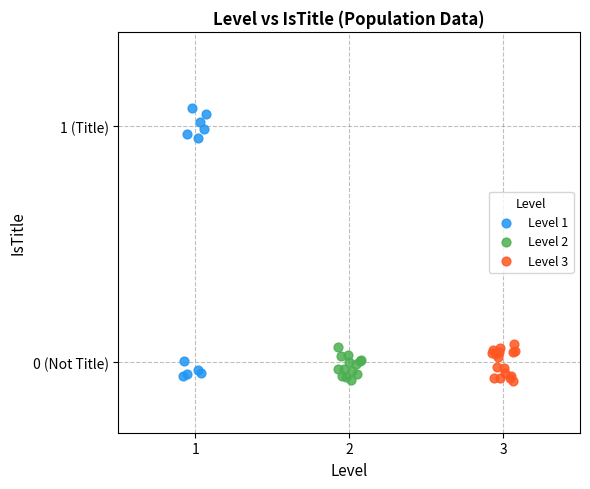

Which series has the widest spread of Y values?

Level 1